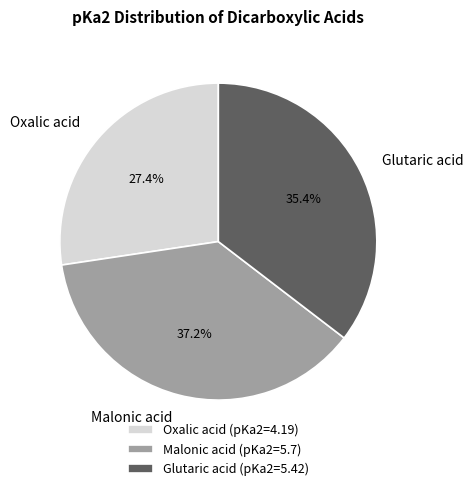

How many segments does this pie chart have?

3